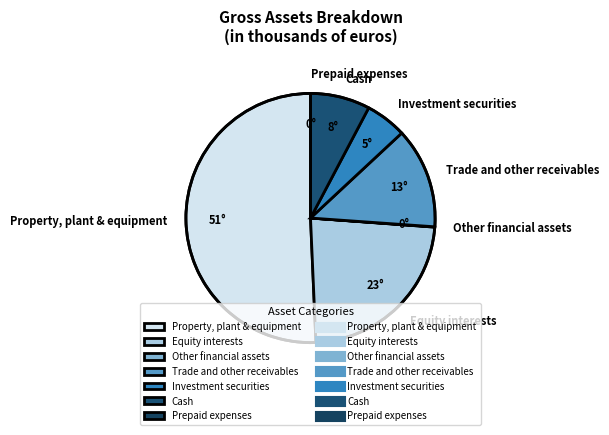

Is it true that Trade and other receivables is 13% of the pie?

True